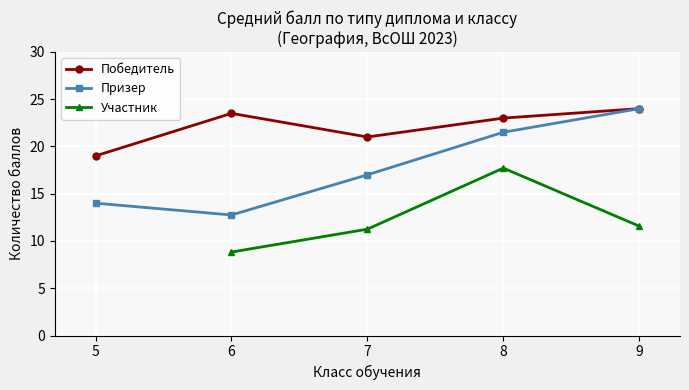

List the labels in order of Победитель value, smallest first.

5, 7, 8, 6, 9